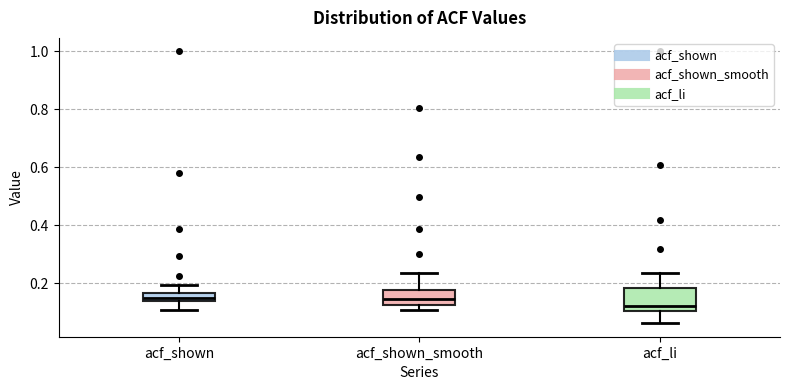

Which box is the tallest, from its lower edge to its upper edge?

acf_li